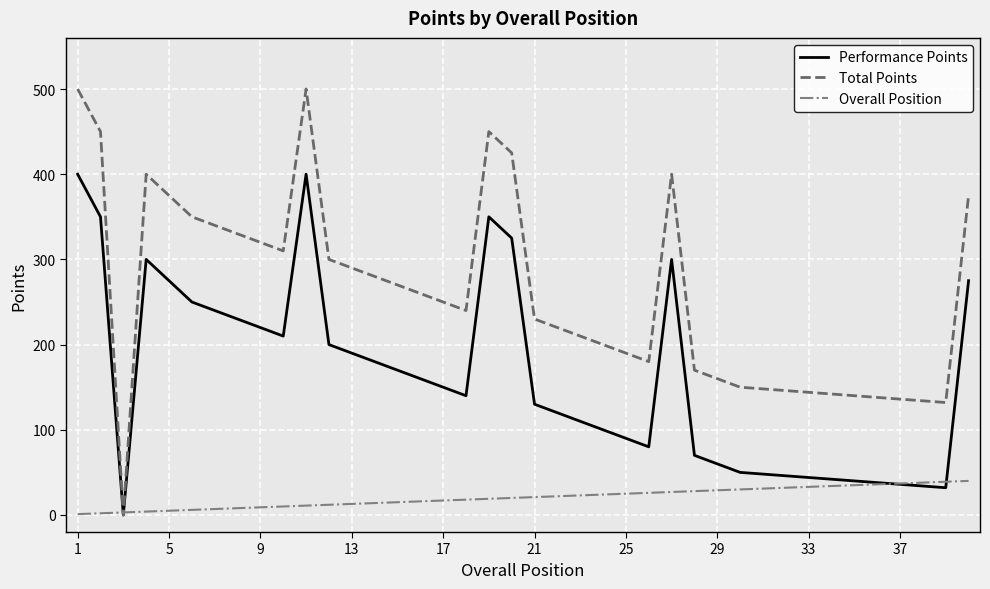

Which series has the largest range (max minus min)?

Total Points